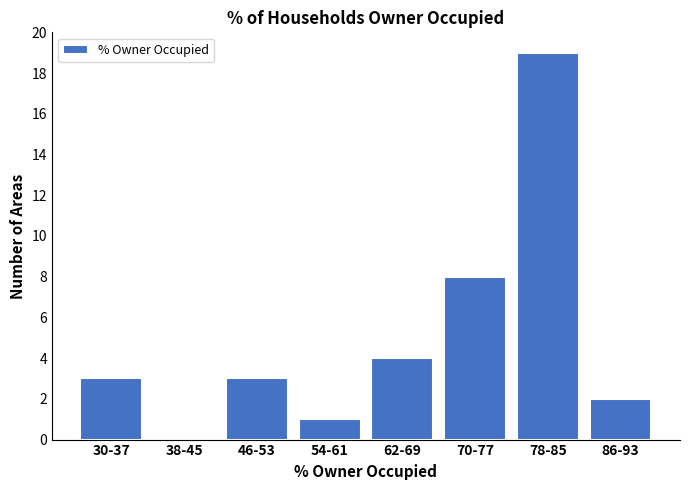

Reading left to right, extract all data points from this chart.

30-37=3	38-45=0	46-53=3	54-61=1	62-69=4	70-77=8	78-85=19	86-93=2